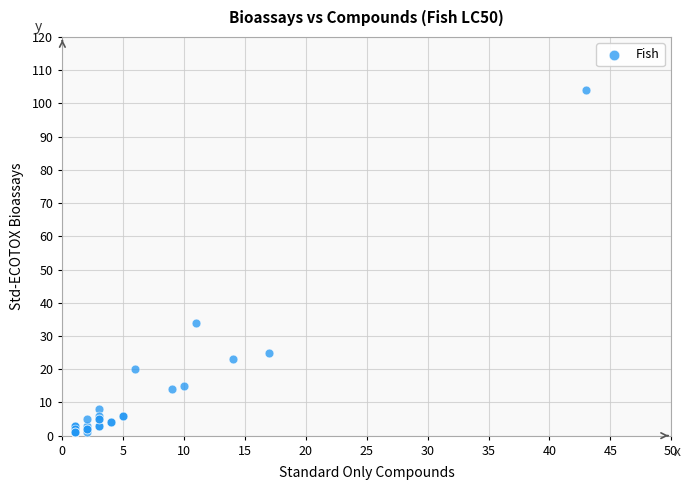

What Y value in the scatter plot is closest to 52?

34